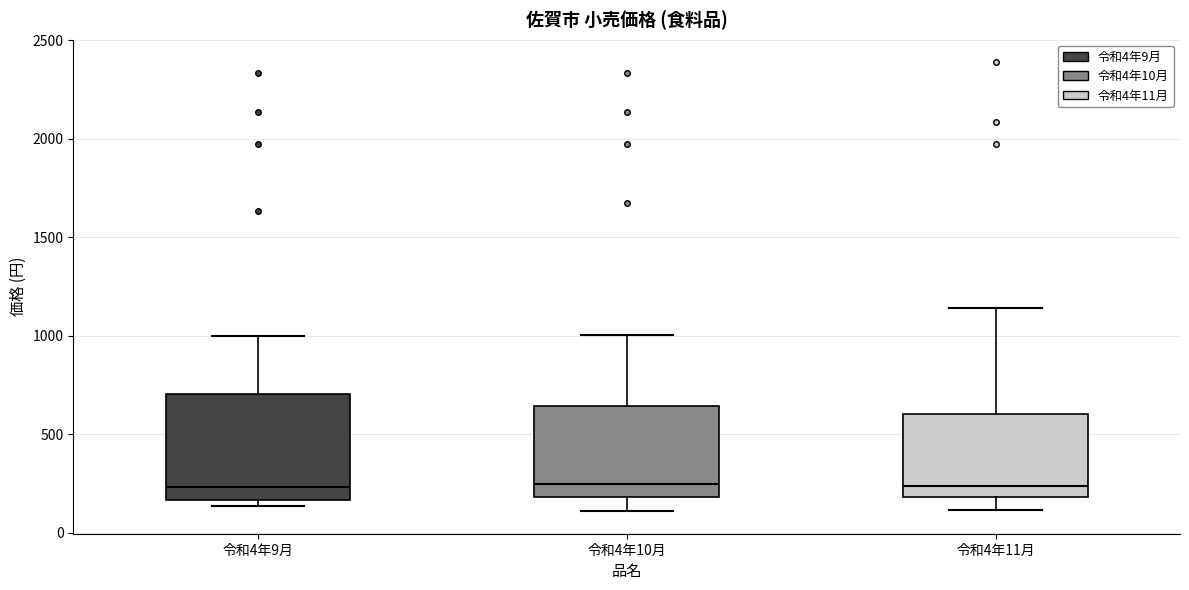

Reading left to right, read every box against the y-axis: the position of its median line, the range the box covers, and the ends of its whiskers. The values are not printed on the chart, so give them approximately, as read against the axis.

令和4年9月: median 250, box 150 to 700, whiskers 150 (just below the box's lower edge) to 1000
令和4年10月: median 250, box 200 to 650, whiskers 100 to 1000
令和4年11月: median 250, box 200 to 600, whiskers 100 to 1150